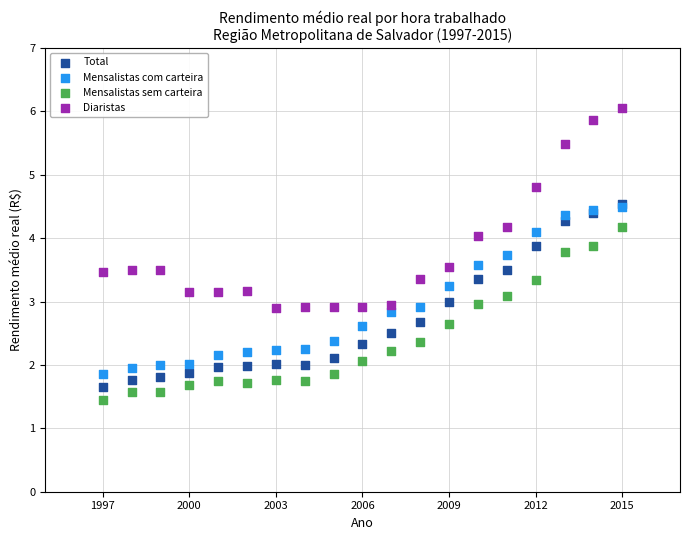

What are all the series names shown in the legend?

Total, Mensalistas com carteira, Mensalistas sem carteira, Diaristas